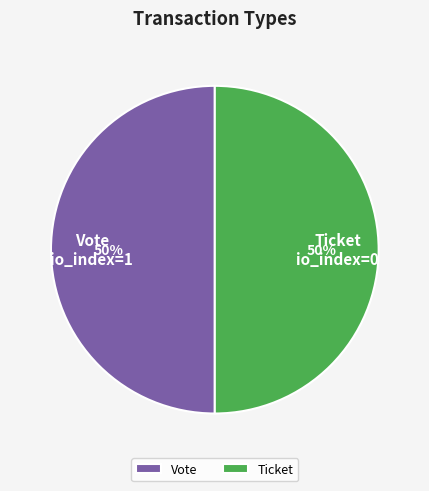

The Ticket slice represents 50% of the pie. True or false?

True